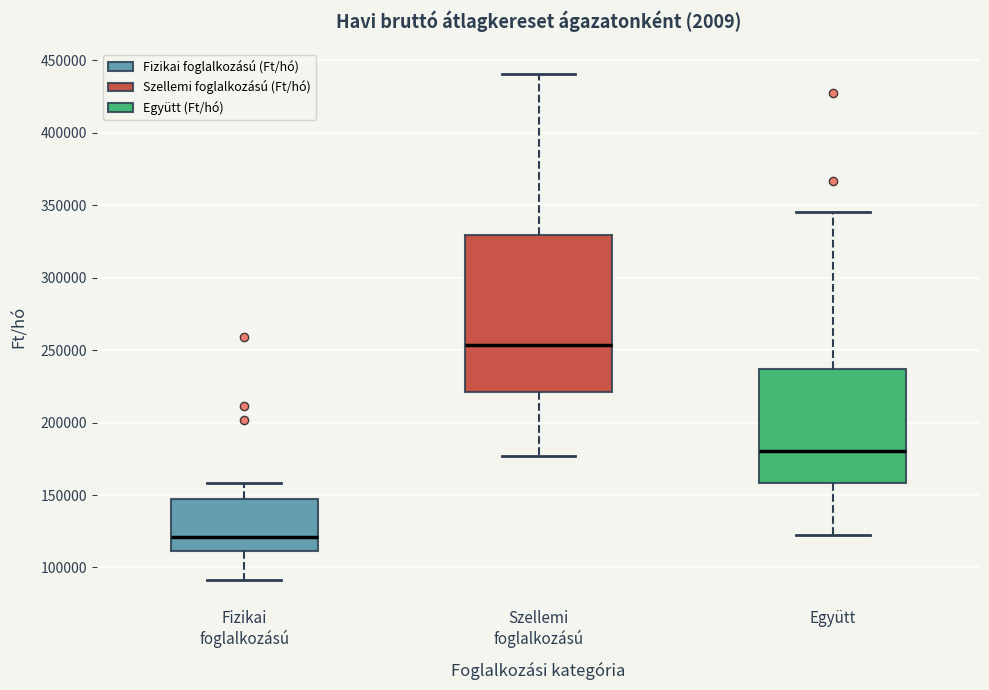

Which box's median line is the lowest?

Fizikai foglalkozású